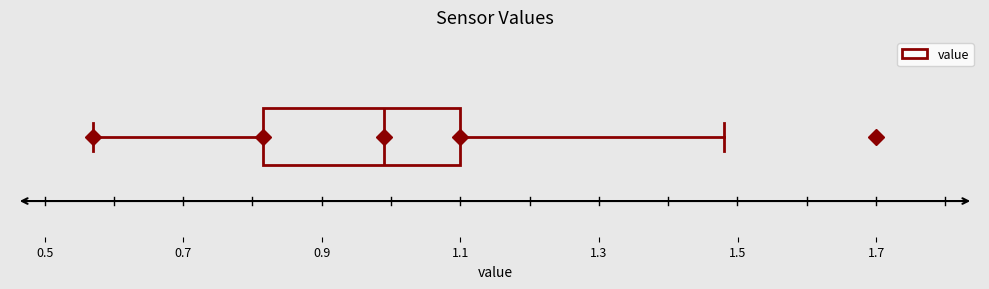

Read this box plot against the x-axis: the position of the median line, the range covered by the box, and the ends of both whiskers. The values are not printed on the chart, so give them approximately, as read against the axis.

median 1.00, box 0.82 to 1.10, whiskers 0.58 to 1.48